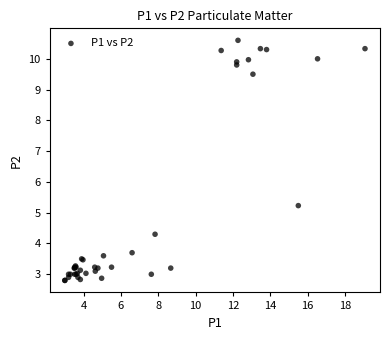

What Y value in the scatter plot is closest to 6?

5.2